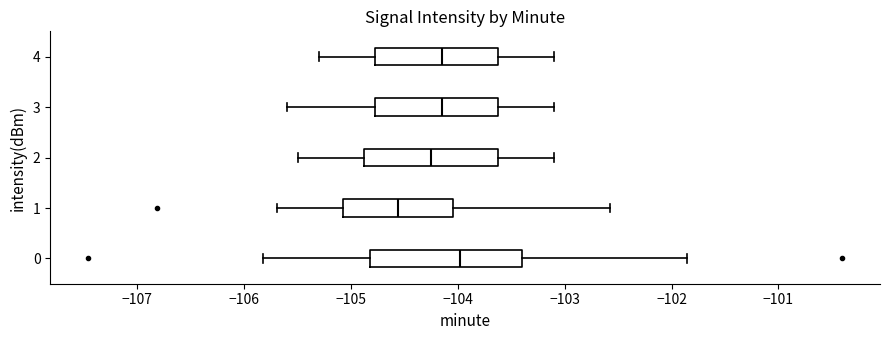

Reading bottom to top, transcribe this box plot: for each box, give where its median line is, the range the box spans, and where its two whiskers end, as read against the x-axis. The values are not printed on the chart, so give them approximately, as read against the axis.

0: median -104.0, box -104.8 to -103.4, whiskers -105.8 to -101.9
1: median -104.6, box -105.1 to -104.0, whiskers -105.7 to -102.6
2: median -104.2, box -104.9 to -103.6, whiskers -105.5 to -103.1
3: median -104.1, box -104.8 to -103.6, whiskers -105.6 to -103.1
4: median -104.1, box -104.8 to -103.6, whiskers -105.3 to -103.1